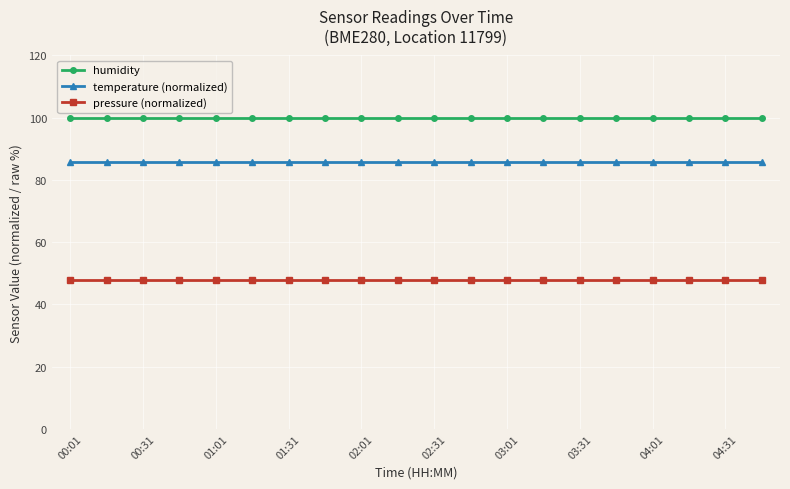

What is the sum of all pressure (normalized) values?

960.0